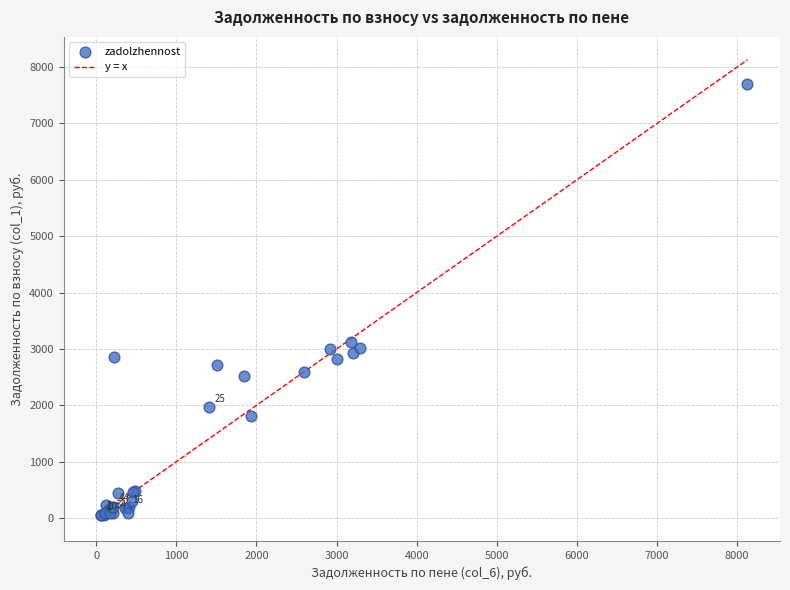

What Y value in the scatter plot is closest to 3880?

3129.6